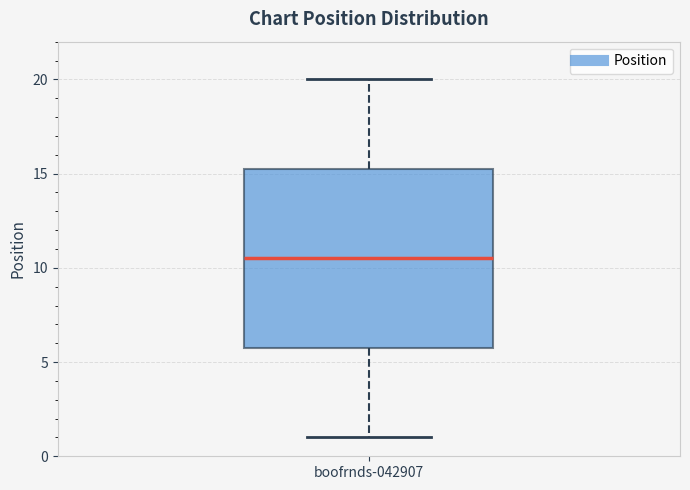

Where does the median line of the box for boofrnds-042907 sit on the y-axis? The values are not printed on the chart, so give them approximately, as read against the axis.

10.5